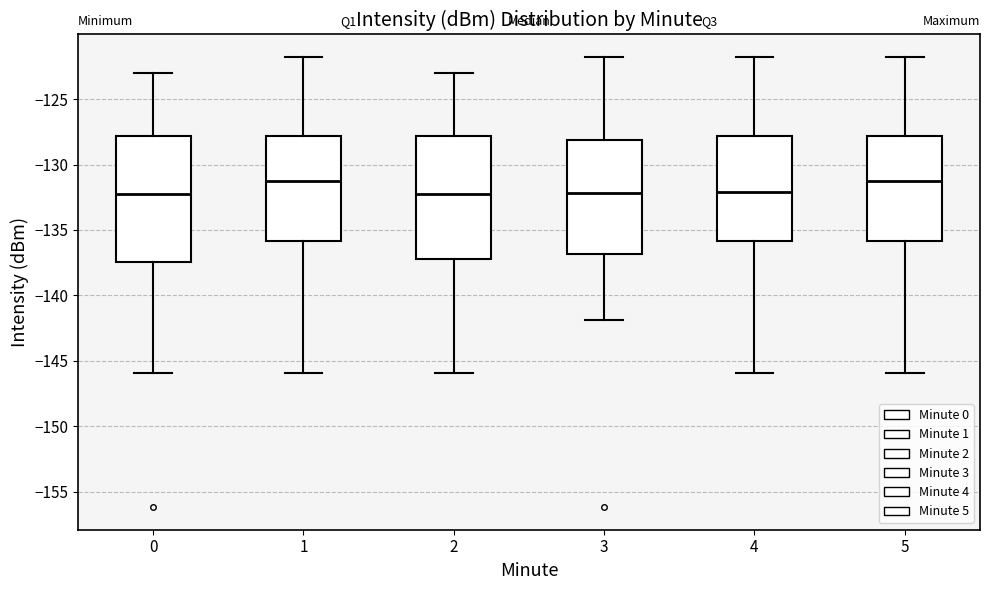

Reading left to right, read every box against the y-axis: the position of its median line, the range the box covers, and the ends of its whiskers. The values are not printed on the chart, so give them approximately, as read against the axis.

0: median -132.5, box -137.5 to -128.0, whiskers -146.0 to -123.0
1: median -131.0, box -136.0 to -128.0, whiskers -146.0 to -122.0
2: median -132.5, box -137.0 to -128.0, whiskers -146.0 to -123.0
3: median -132.0, box -137.0 to -128.0, whiskers -142.0 to -122.0
4: median -132.0, box -136.0 to -128.0, whiskers -146.0 to -122.0
5: median -131.0, box -136.0 to -128.0, whiskers -146.0 to -122.0